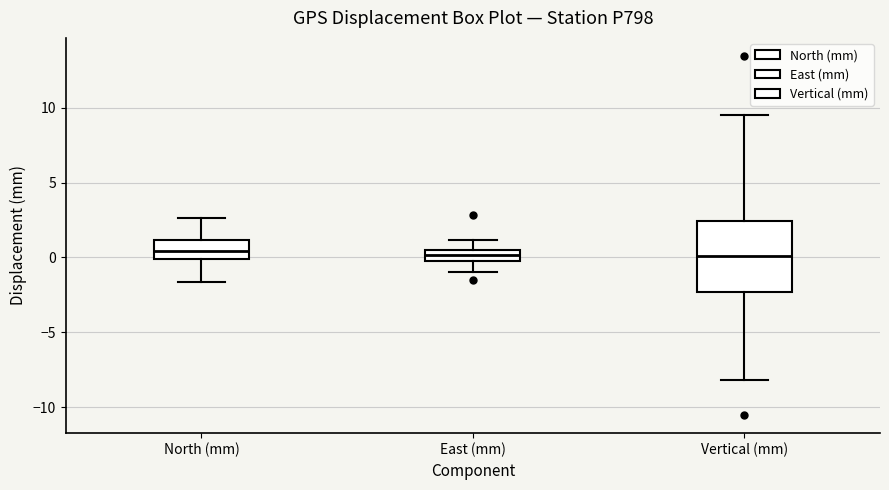

Where is the upper edge of the box for North (mm) on the y-axis? The values are not printed on the chart, so give them approximately, as read against the axis.

1.0